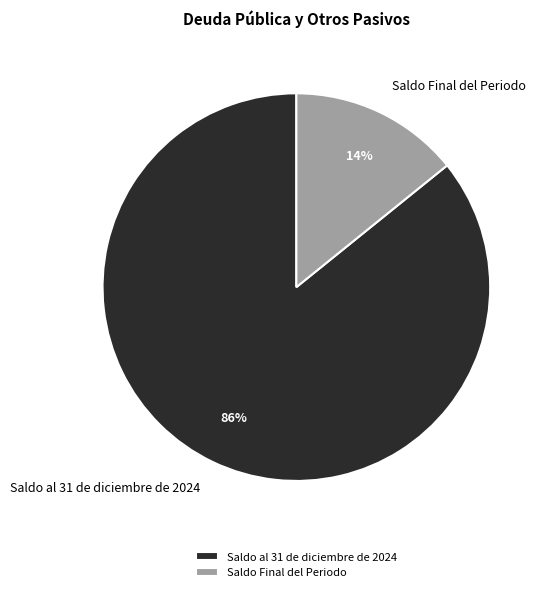

To the nearest percent, what is the average slice percentage?

50%